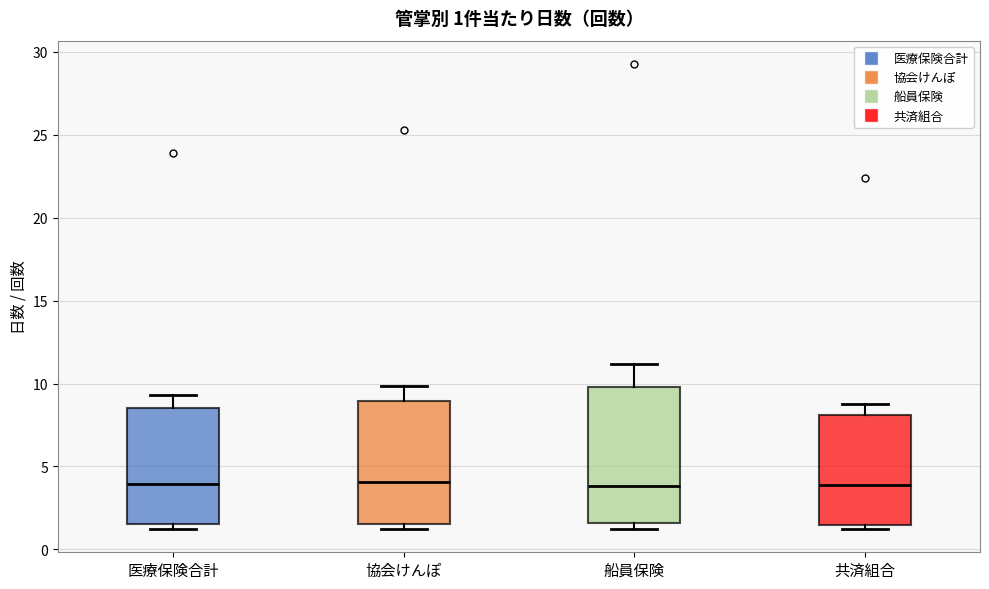

Comparing the boxes themselves (not the whiskers), which one is the tallest?

船員保険